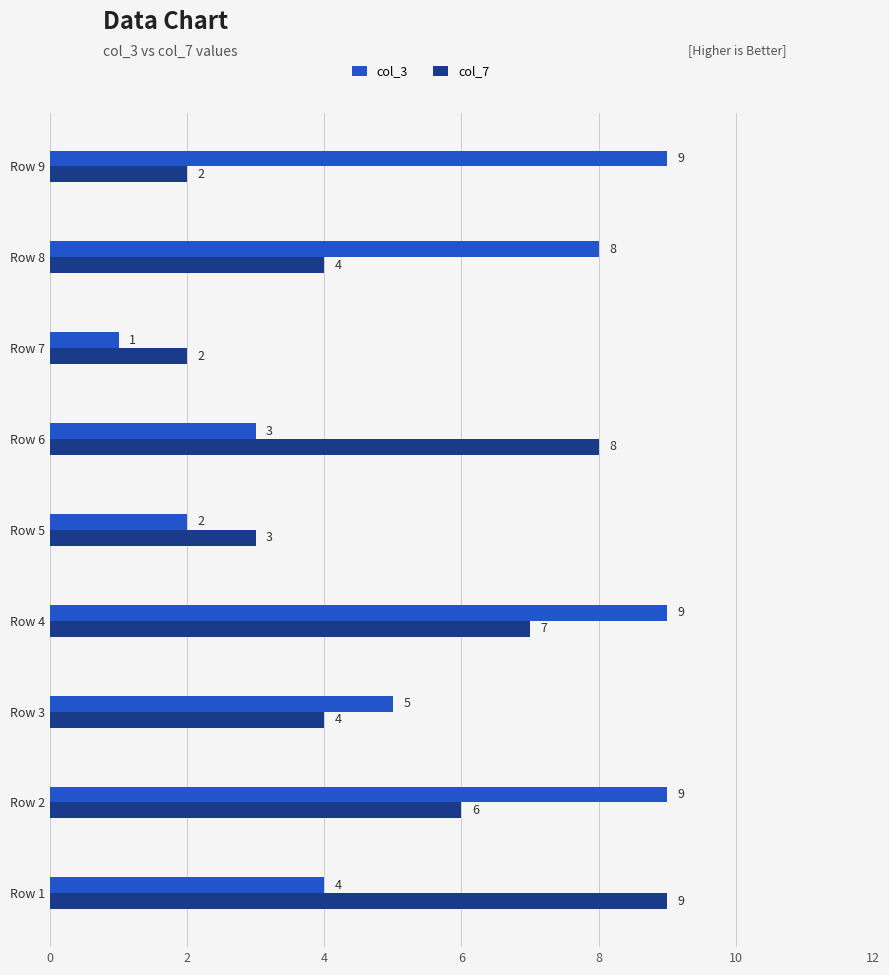

What is the difference between the maximum and minimum values in the col_7 series?

7